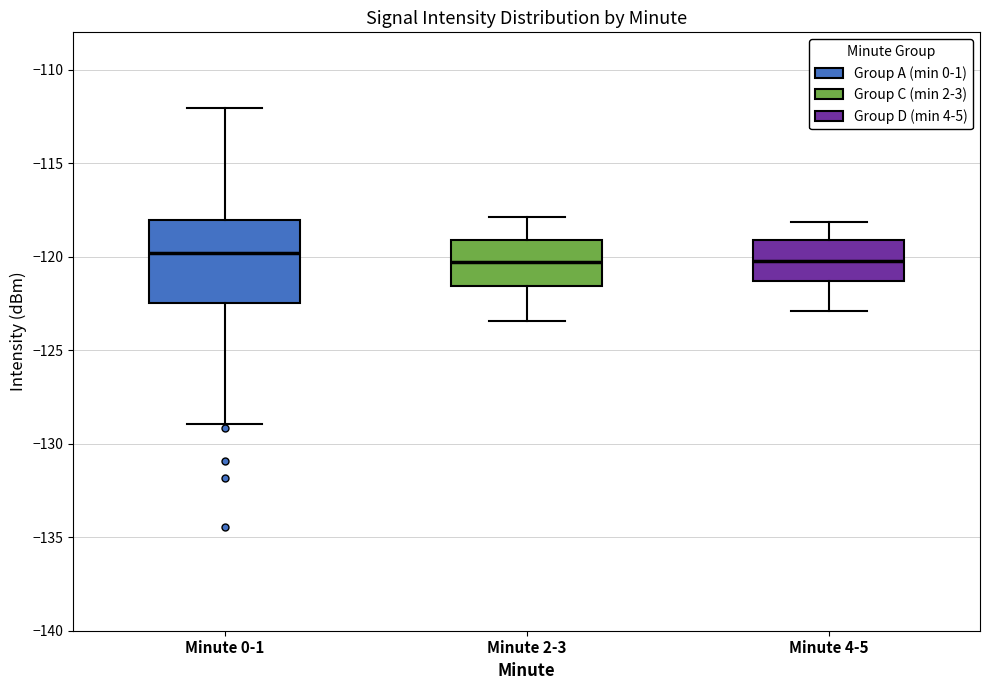

Reading left to right, read every box against the y-axis: the position of its median line, the range the box covers, and the ends of its whiskers. The values are not printed on the chart, so give them approximately, as read against the axis.

Minute 0-1: median -120.0, box -122.5 to -118.0, whiskers -129.0 to -112.0
Minute 2-3: median -120.5, box -121.5 to -119.0, whiskers -123.5 to -118.0
Minute 4-5: median -120.0, box -121.5 to -119.0, whiskers -123.0 to -118.0